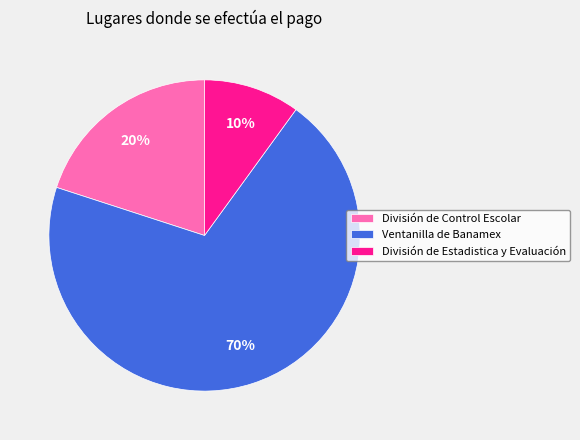

To the nearest percent, what is the difference between the largest and smallest slice percentages?

60%